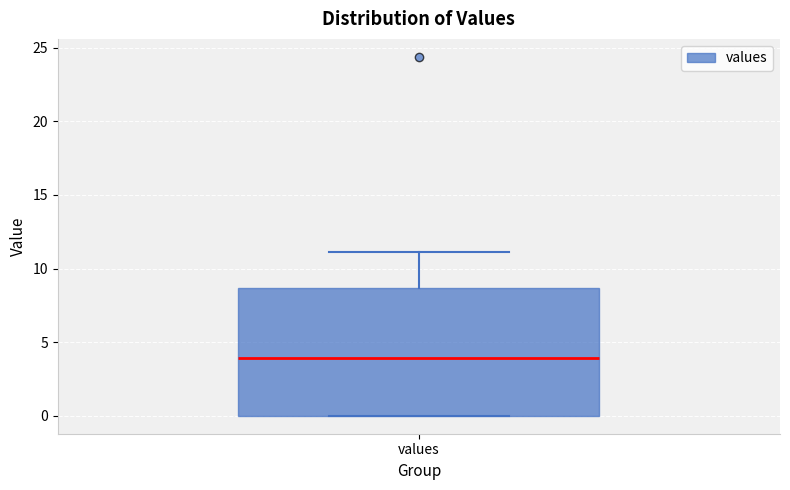

Read this box plot against the y-axis: the position of the median line, the range covered by the box, and the ends of both whiskers. The values are not printed on the chart, so give them approximately, as read against the axis.

median 4.0, box 0.0 to 8.5, whiskers 0.0 to 11.0